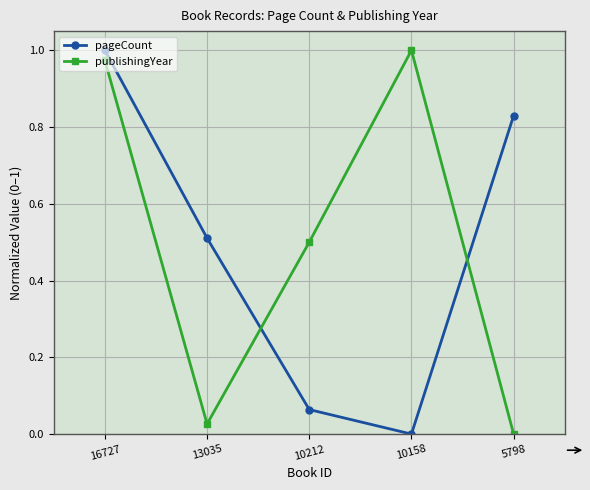

Which series changed the most between 16727 and 10158?

pageCount